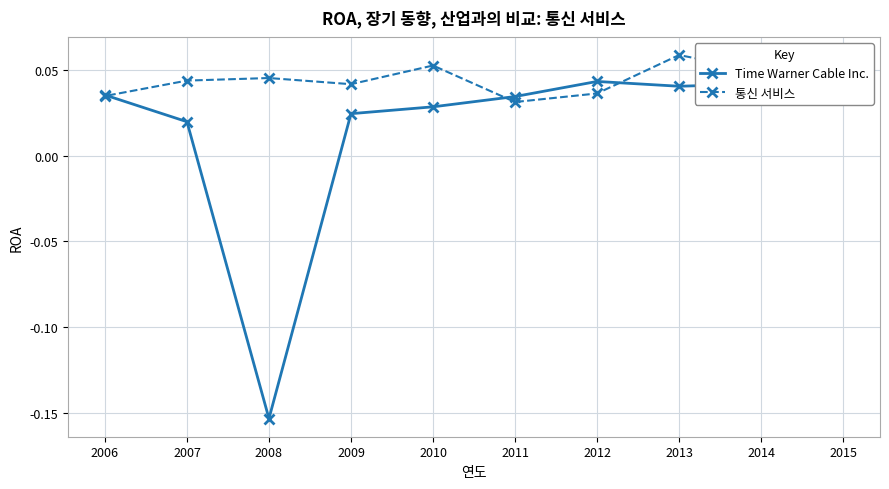

Reading left to right, what are all the values shown in this chart?

Time Warner Cable Inc.: 2015=0.0	2014=0.0	2013=0.0	2012=0.0	2011=0.0	2010=0.0	2009=0.0	2008=-0.2	2007=0.0	2006=0.0
통신 서비스: 2015=0.1	2014=0.0	2013=0.1	2012=0.0	2011=0.0	2010=0.1	2009=0.0	2008=0.0	2007=0.0	2006=0.0